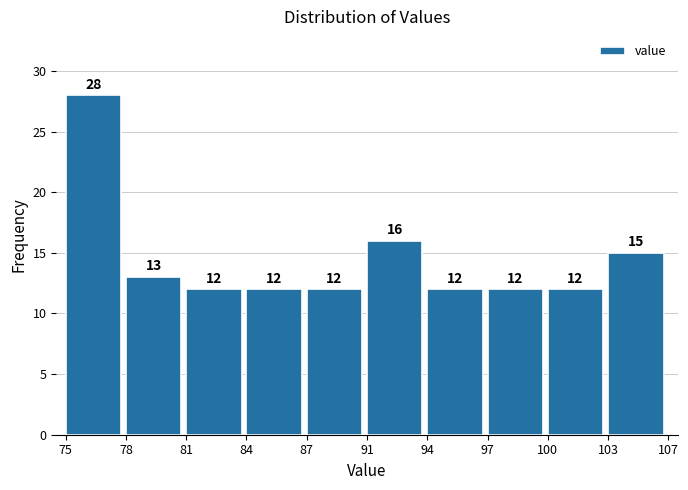

Reading right to left, list all the values displayed in this chart.

103=15	100=12	97=12	94=12	91=16	87=12	84=12	81=12	78=13	75=28